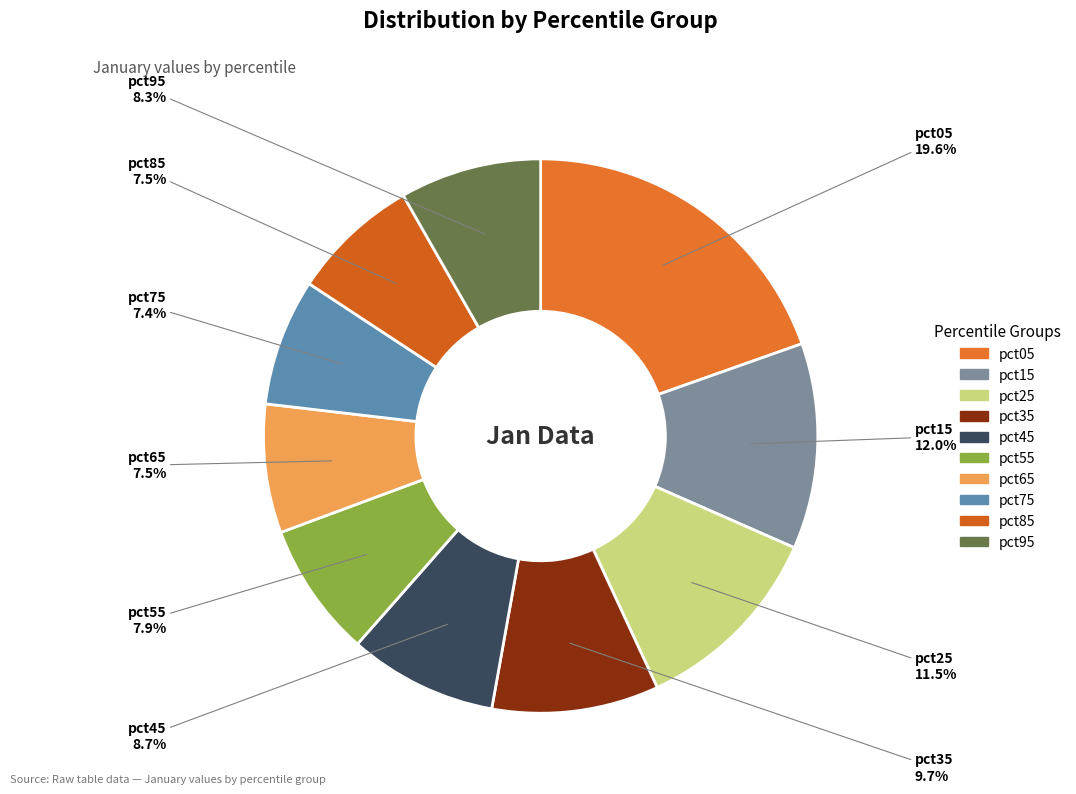

How many segments does this pie chart have?

10